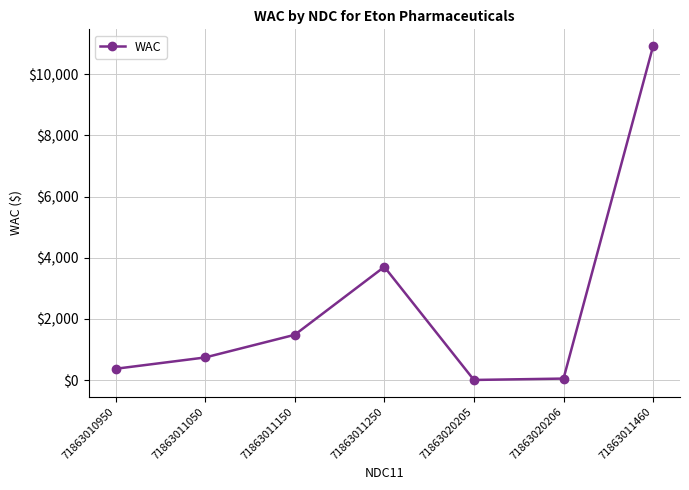

How many interior local valleys (lower than both neighbors) does the data have?

1